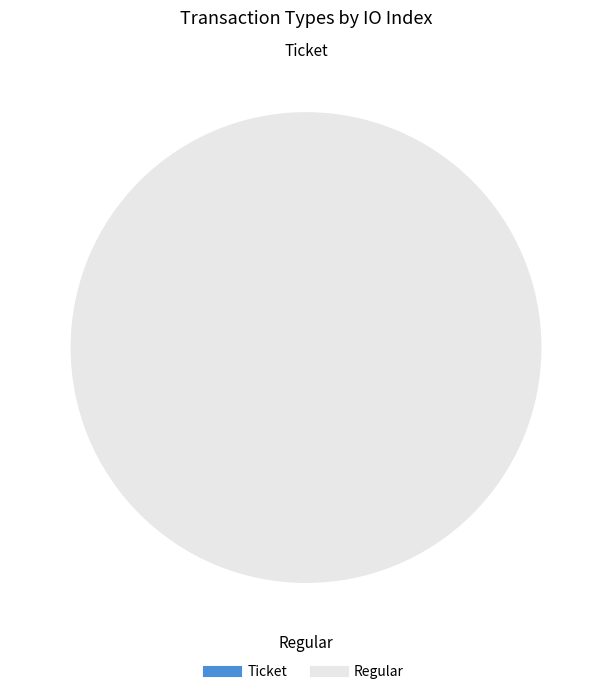

Which slice is the largest?

Regular